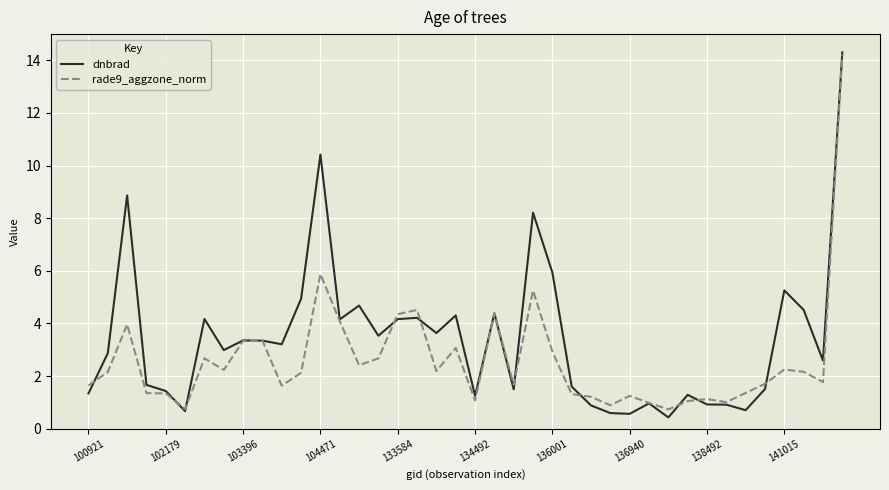

List the series in order of their overall mean, lowest first.

rade9_aggzone_norm, dnbrad